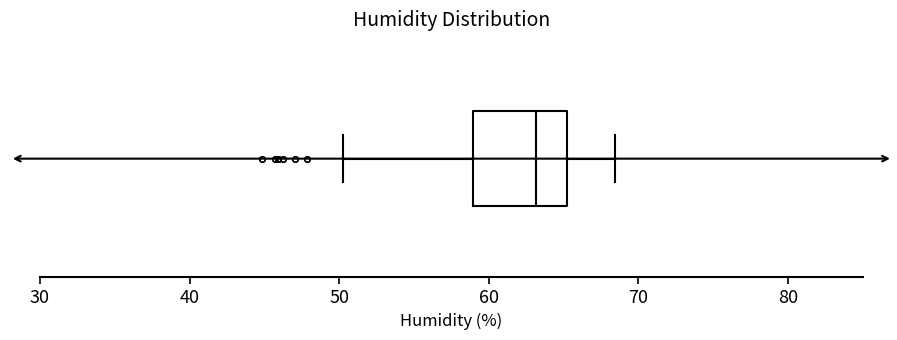

Transcribe this box plot: give where the median line is, the range the box spans, and where the two whiskers end, as read against the x-axis. The values are not printed on the chart, so give them approximately, as read against the axis.

median 63, box 59 to 65, whiskers 50 to 68